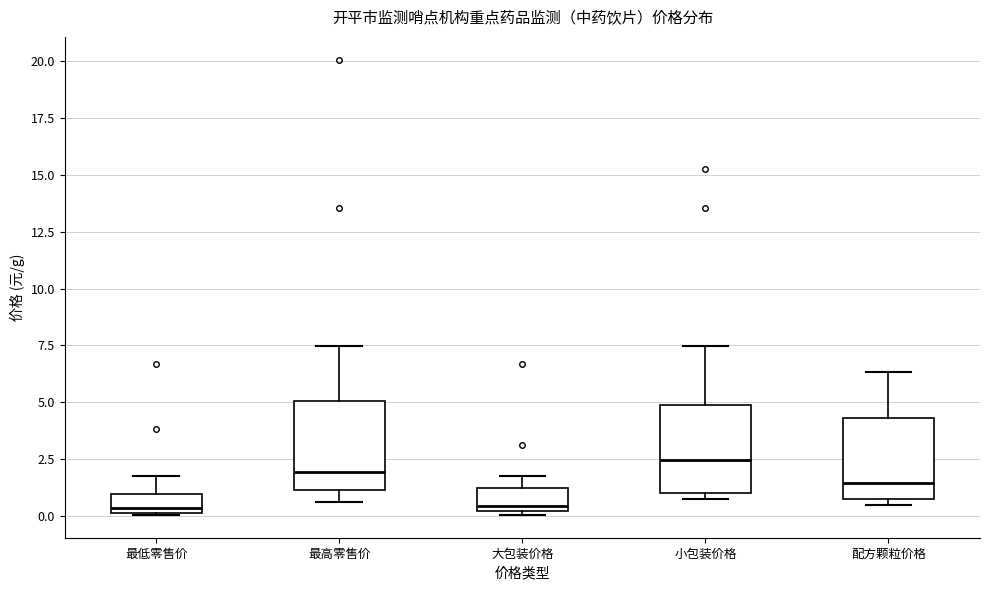

Where does the median line of the box for 小包装价格 sit on the y-axis? The values are not printed on the chart, so give them approximately, as read against the axis.

2.5